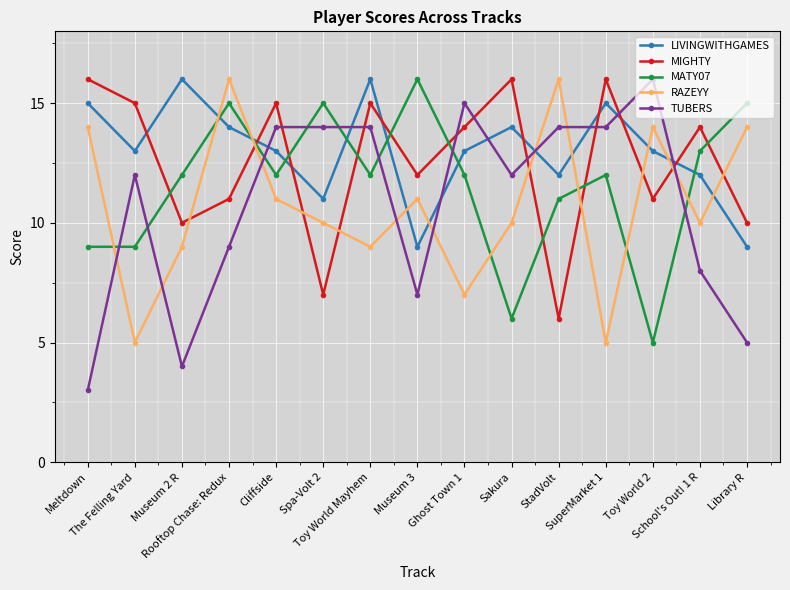

True or false: MATY07 has more than 1 points higher than both neighbors.

True